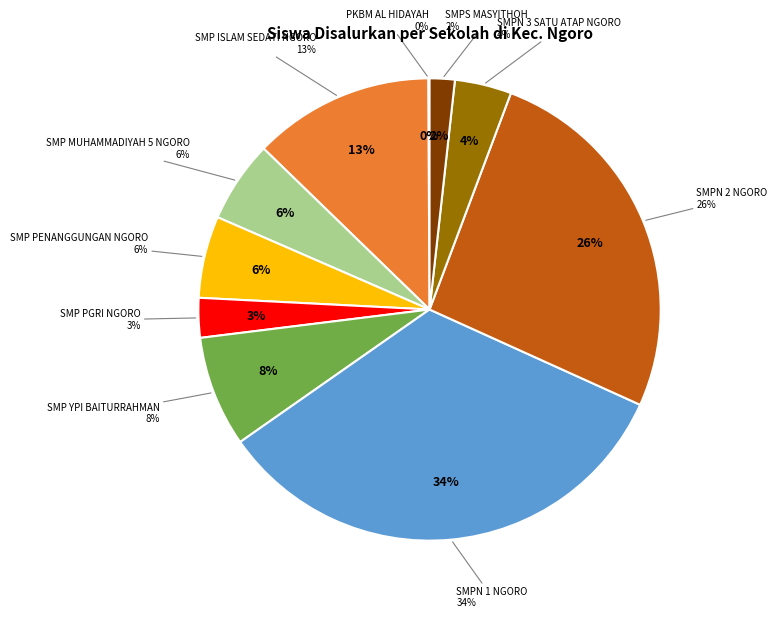

Which slice is the smallest?

PKBM AL HIDAYAH